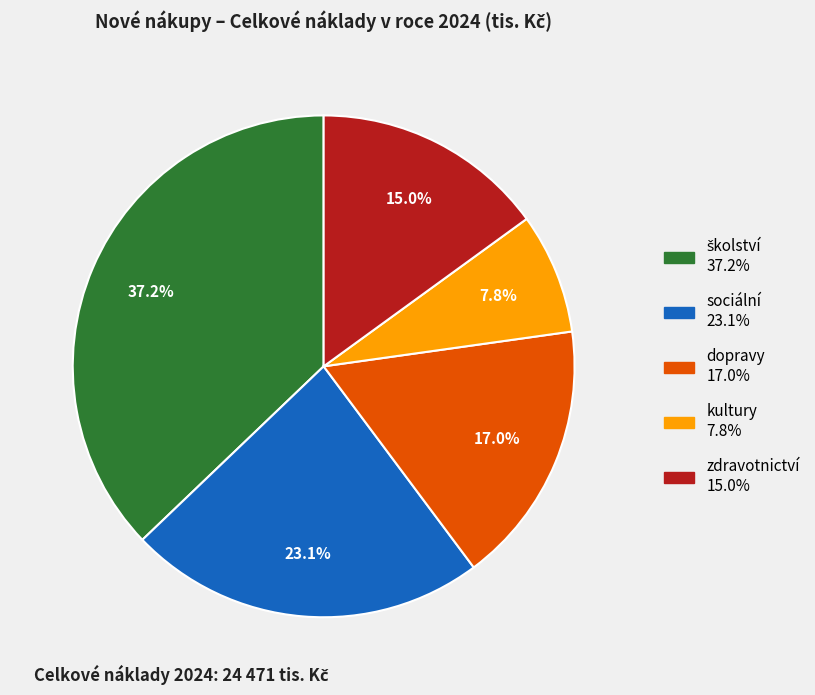

Is there any slice that represents more than half of the pie?

No